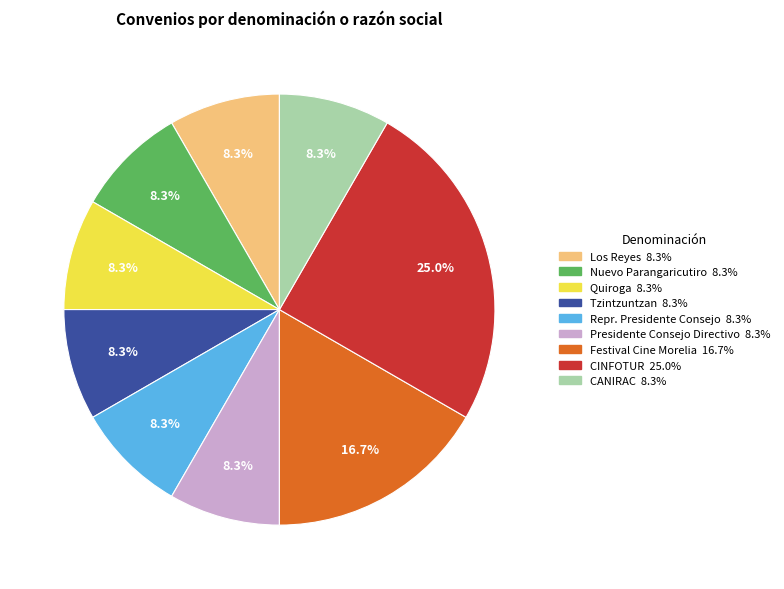

Is there any slice that represents more than half of the pie?

No